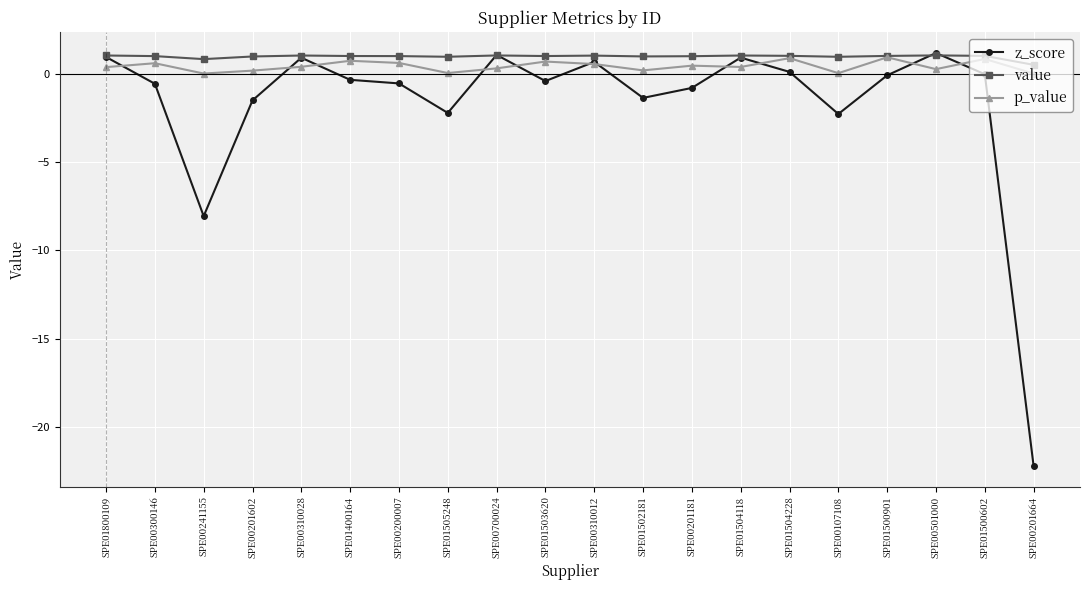

At how many categories does at least one series exceed -8?

20